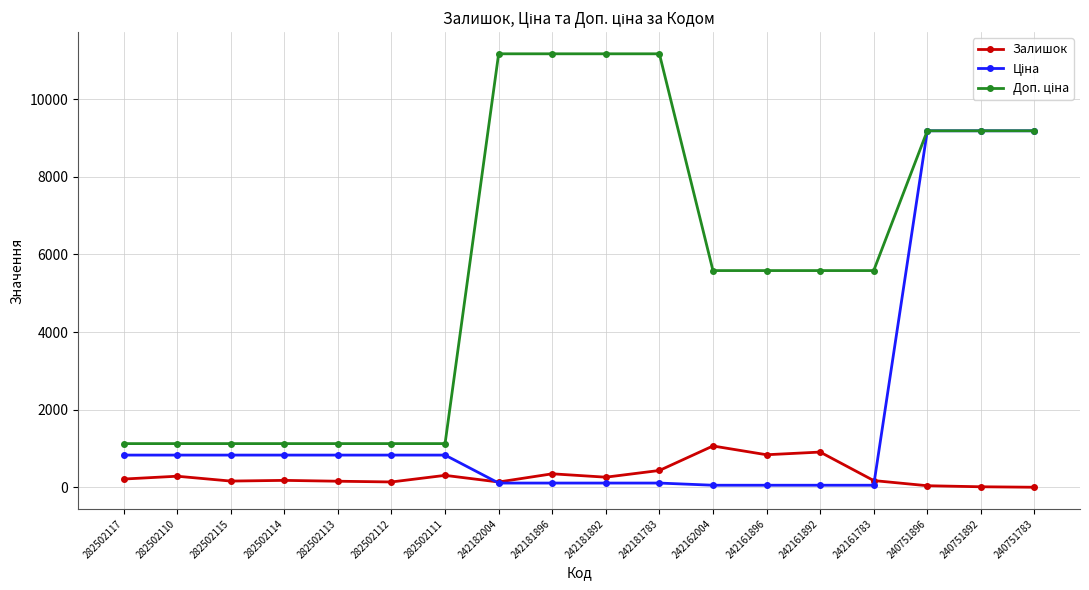

What is the spread (max minus min) of values at 282502111?

818.0